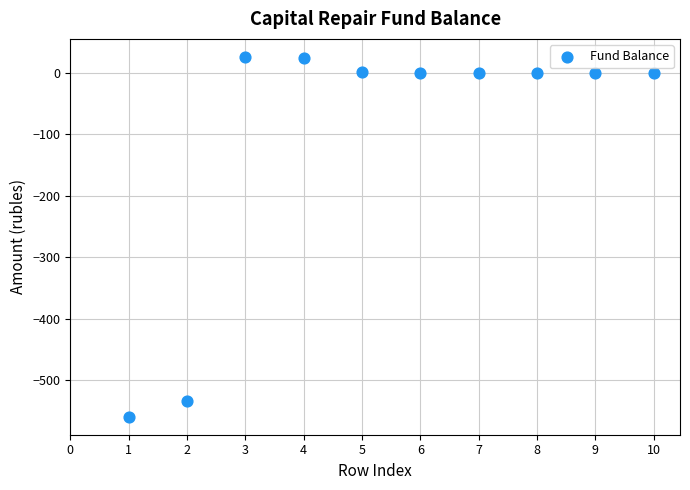

What is the range of Y values (max minus min)?

586.3